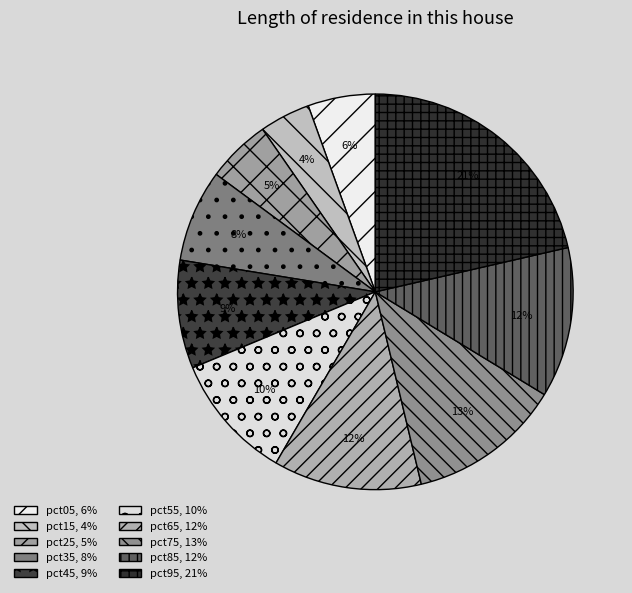

Does pct05 represent more than half of the total?

No